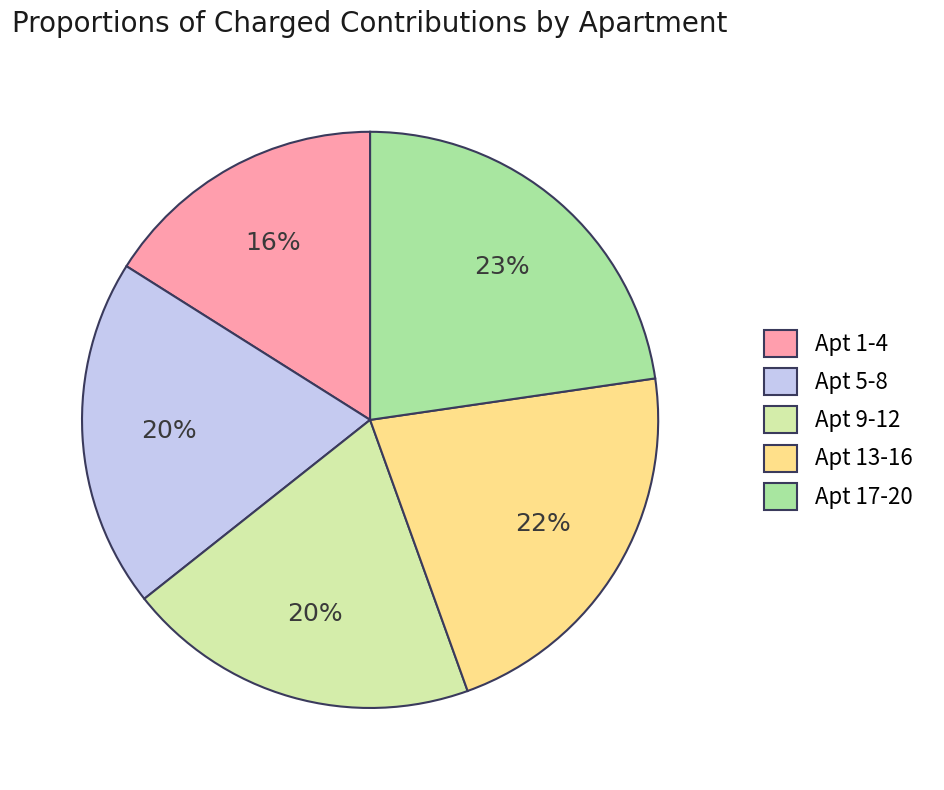

Between Apt 17-20 and Apt 1-4, which is larger?

Apt 17-20